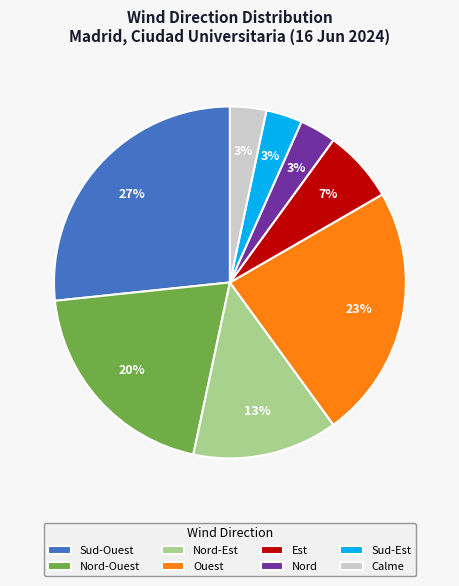

Does Est account for over 50% of the chart?

No